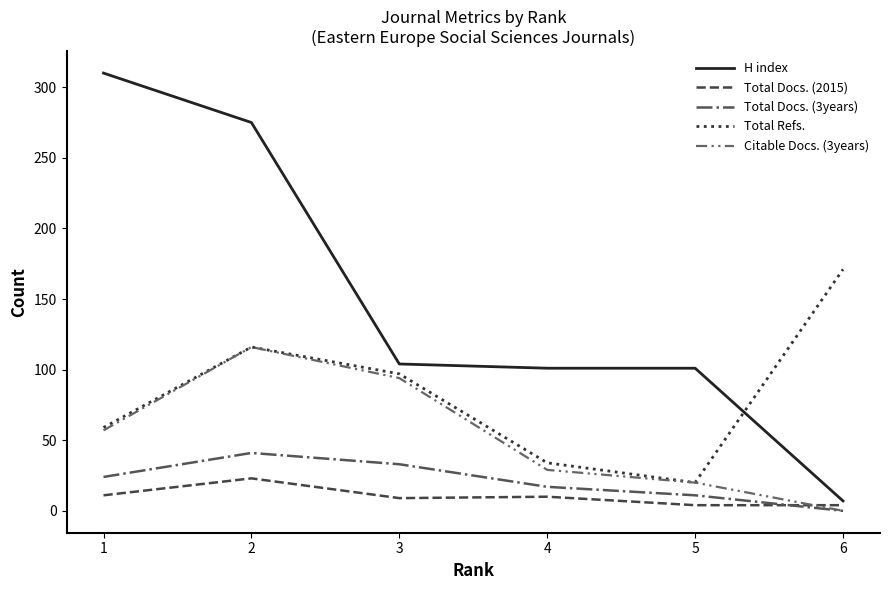

Count the number of categories in the chart.

6